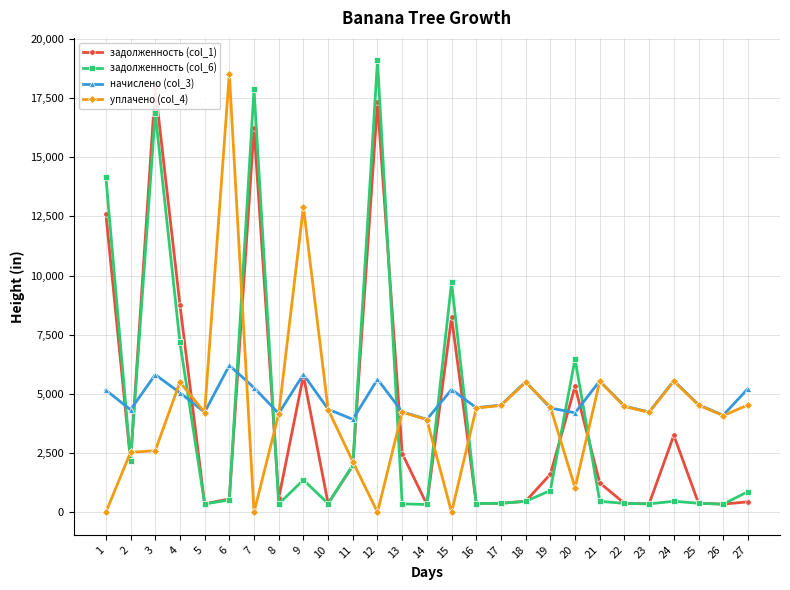

What is the highest value of the начислено (col_3) series?

6203.5